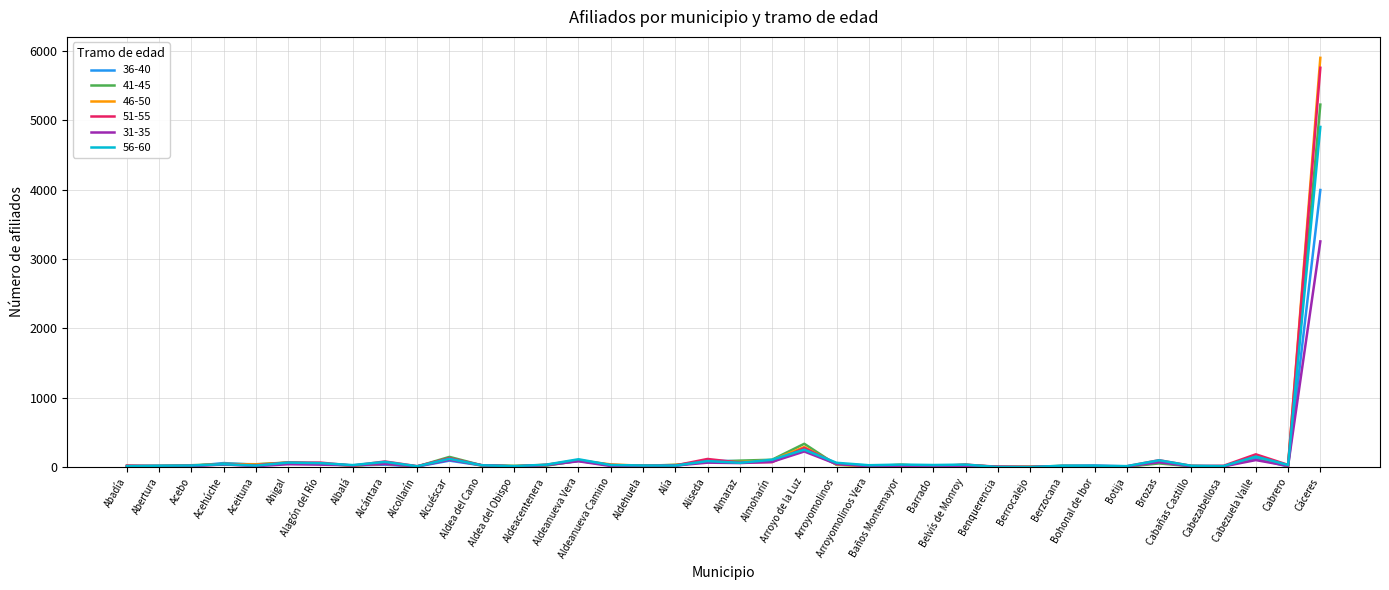

Which series has the widest spread of values?

46-50